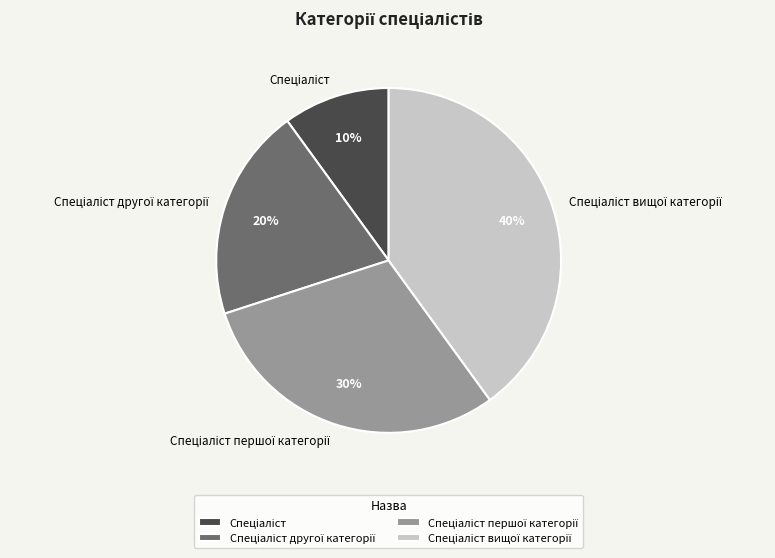

How many slices are in this pie chart?

4